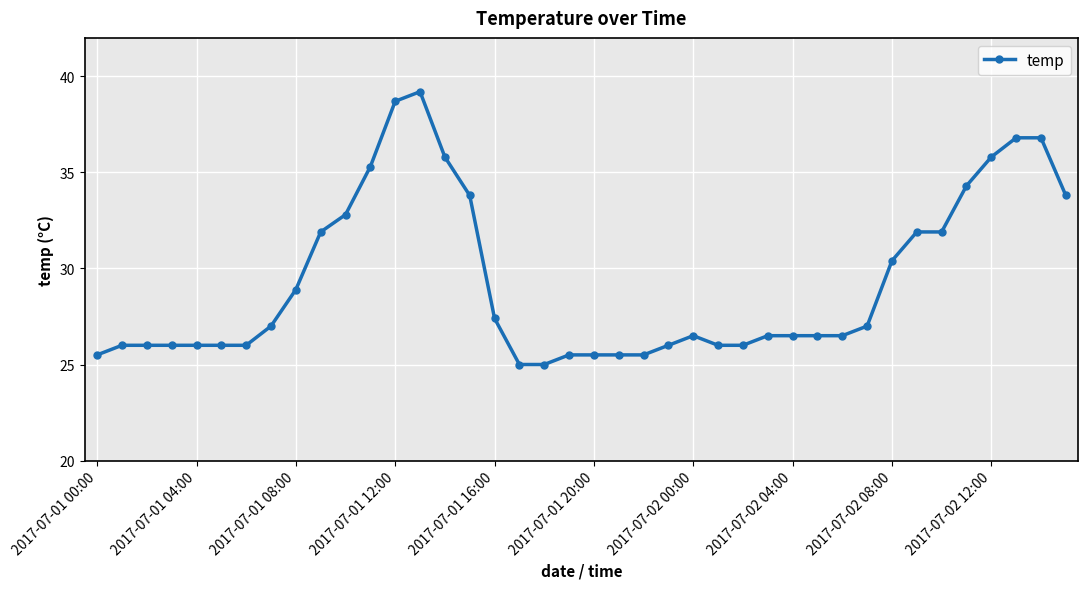

What is the value of the 17th point from the left?

27.4